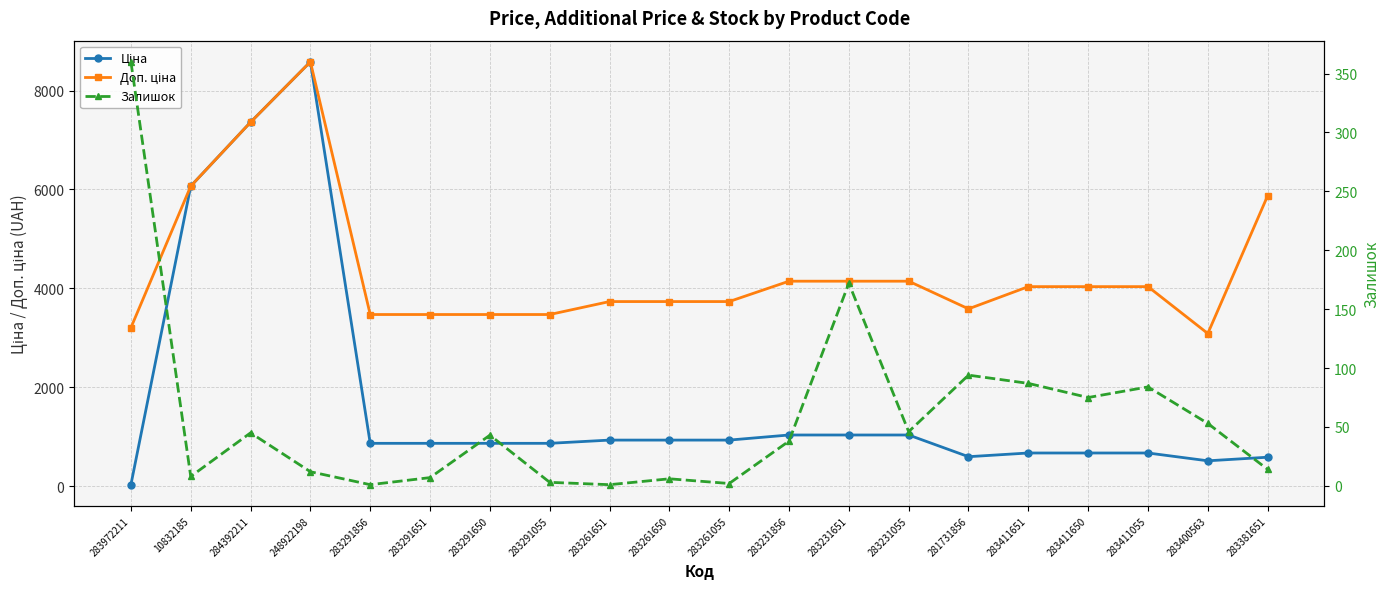

What is the difference between the Доп. ціна values at 283291650 and 283400563?

383.7